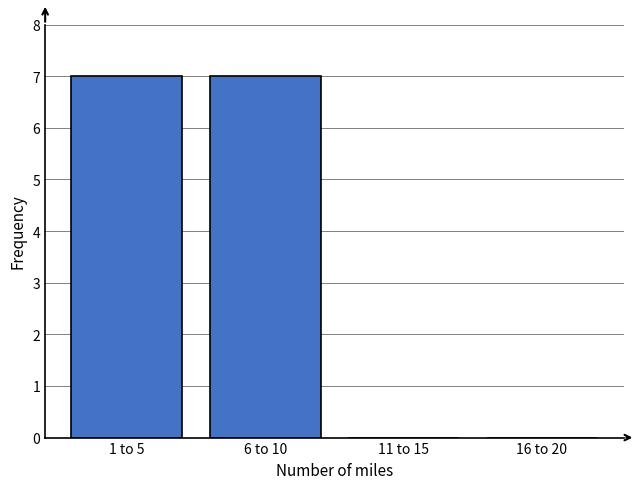

Reading left to right, list all the values displayed in this chart.

1 to 5=7	6 to 10=7	11 to 15=0	16 to 20=0